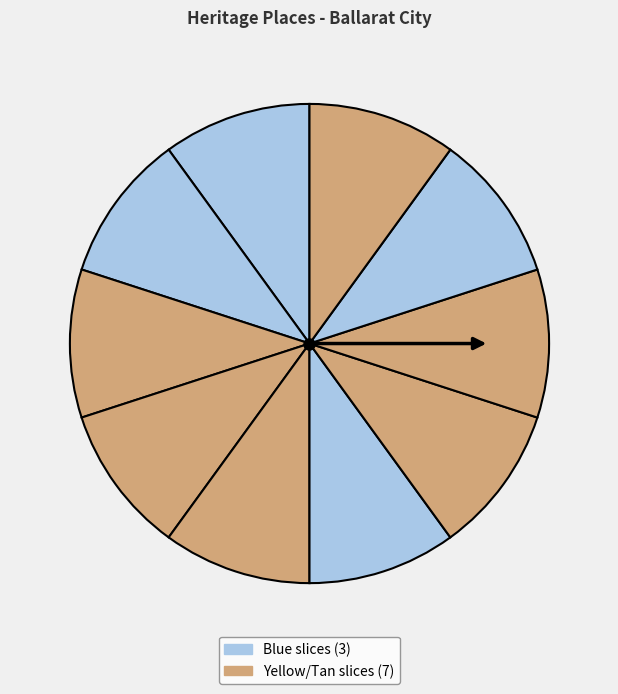

How many slices are in this pie chart?

10